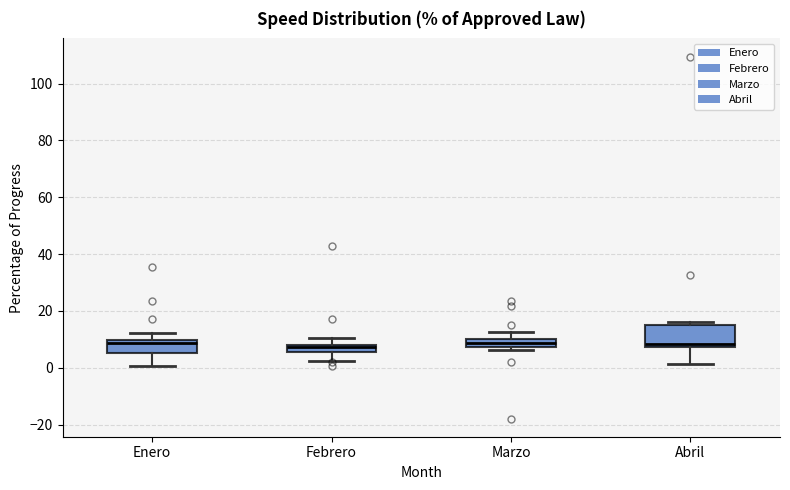

Where is the upper edge of the box for Abril on the y-axis? The values are not printed on the chart, so give them approximately, as read against the axis.

14